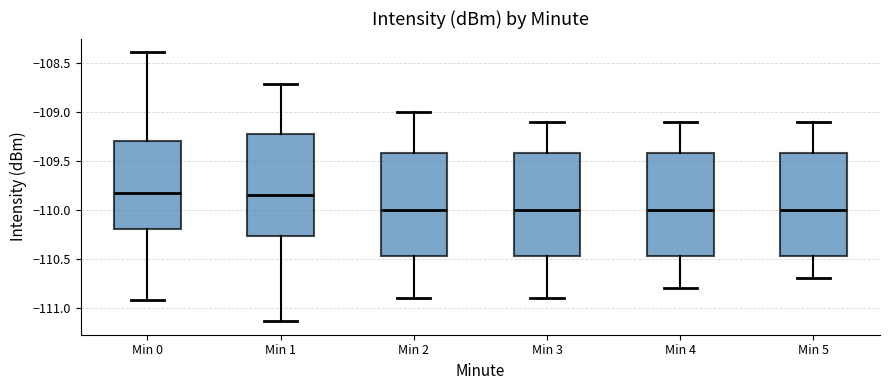

Where does the upper whisker of the box for Min 0 end on the y-axis? The values are not printed on the chart, so give them approximately, as read against the axis.

-108.40